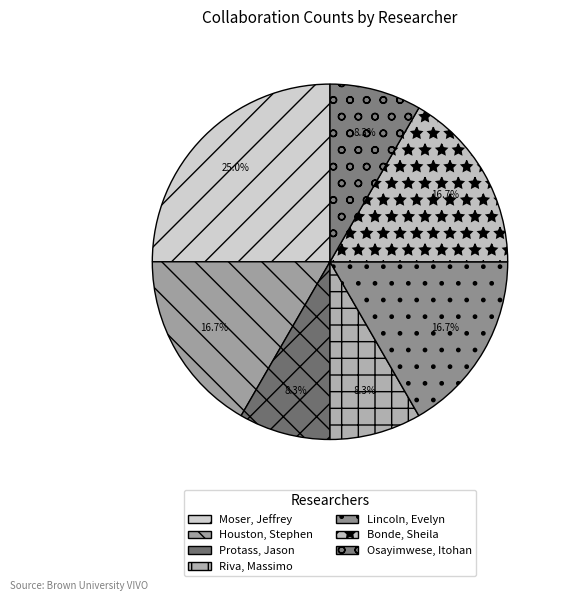

True or false: Houston, Stephen accounts for 24% of the total.

False